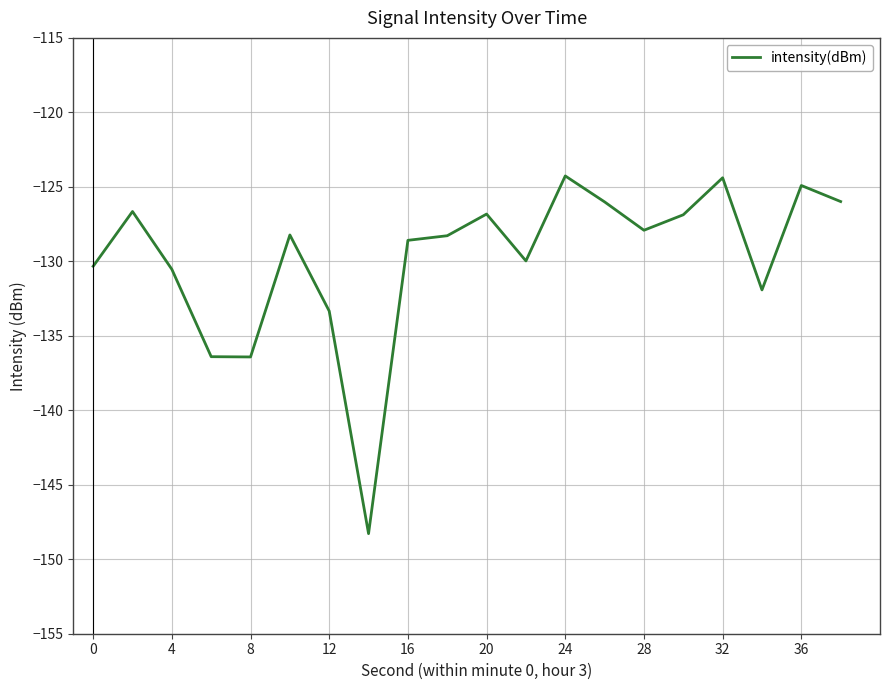

What is the smallest value displayed?

-148.3